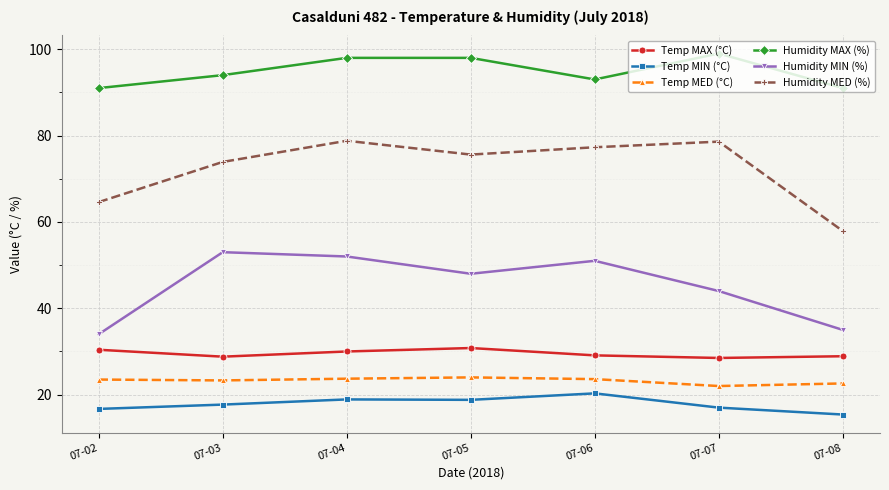

What is the difference between the maximum and second lowest values in the Humidity MED (%) series?

14.2